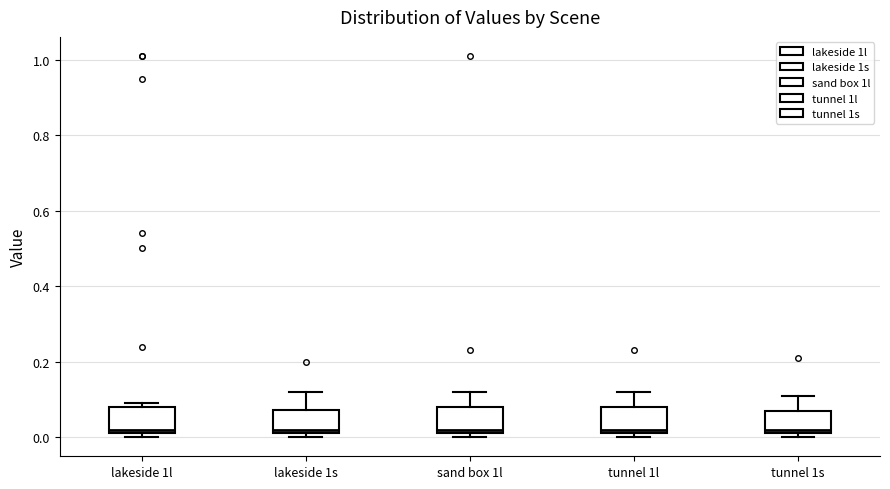

Reading left to right, read every box against the y-axis: the position of its median line, the range the box covers, and the ends of its whiskers. The values are not printed on the chart, so give them approximately, as read against the axis.

lakeside 1l: median 0.02 (just above the box's lower edge), box 0.02 to 0.08, whiskers 0.00 to 0.10
lakeside 1s: median 0.02 (just above the box's lower edge), box 0.02 to 0.08, whiskers 0.00 to 0.12
sand box 1l: median 0.02 (just above the box's lower edge), box 0.02 to 0.08, whiskers 0.00 to 0.12
tunnel 1l: median 0.02 (just above the box's lower edge), box 0.02 to 0.08, whiskers 0.00 to 0.12
tunnel 1s: median 0.02 (just above the box's lower edge), box 0.02 to 0.08, whiskers 0.00 to 0.12